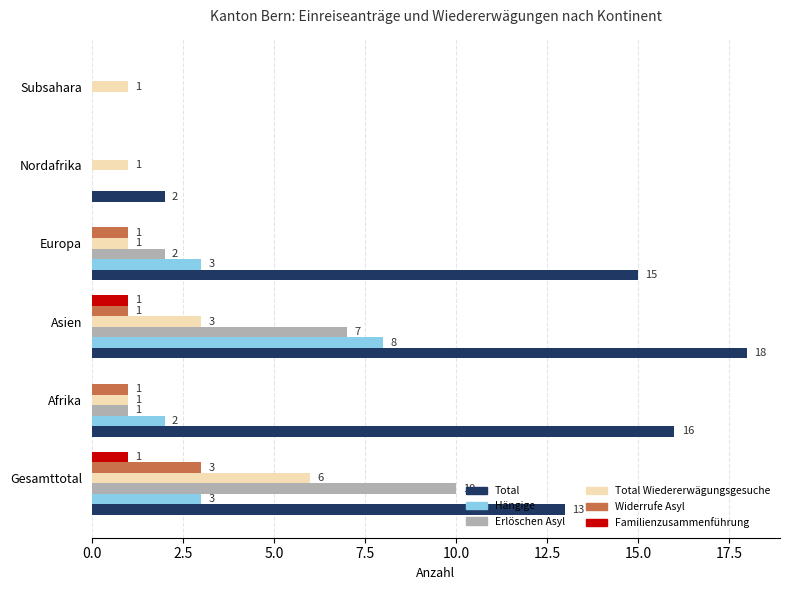

Which series has the largest total across all categories?

Total